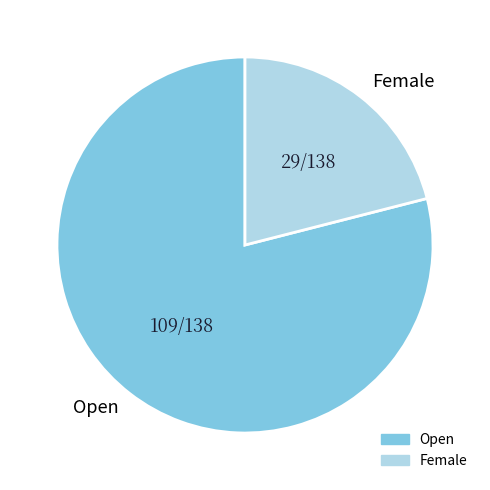

Approximately how many times larger is the value at Open compared to Female?

3.8